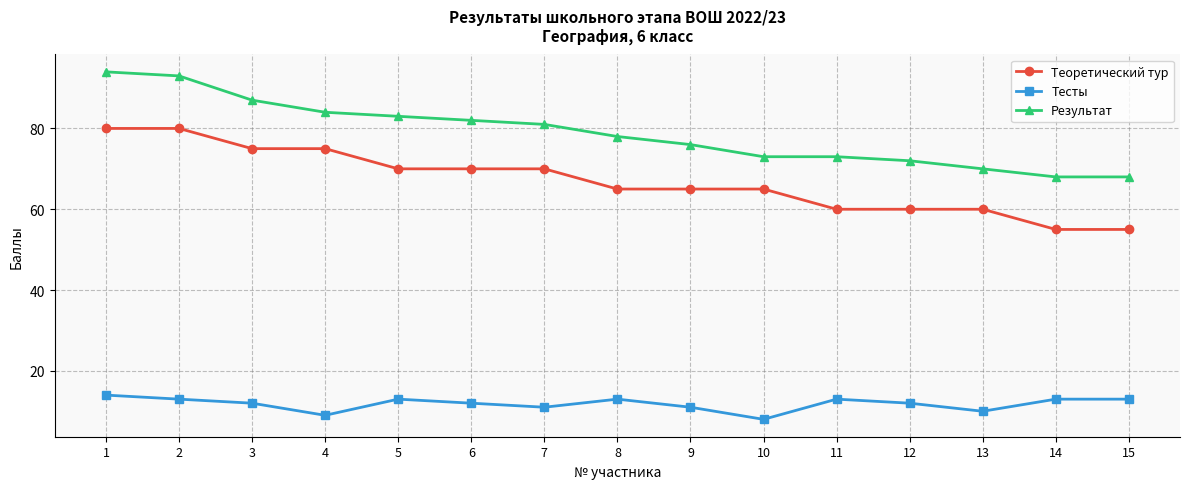

Rank the series by their average value, from lowest to highest.

Тесты, Теоретический тур, Результат